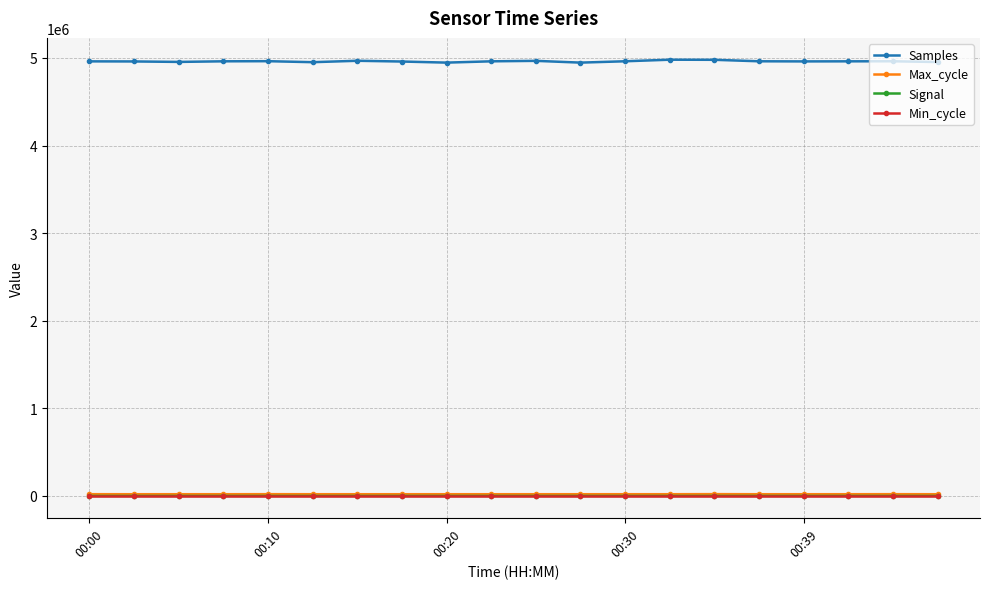

True or false: Max_cycle has more than 1 points higher than both neighbors.

True